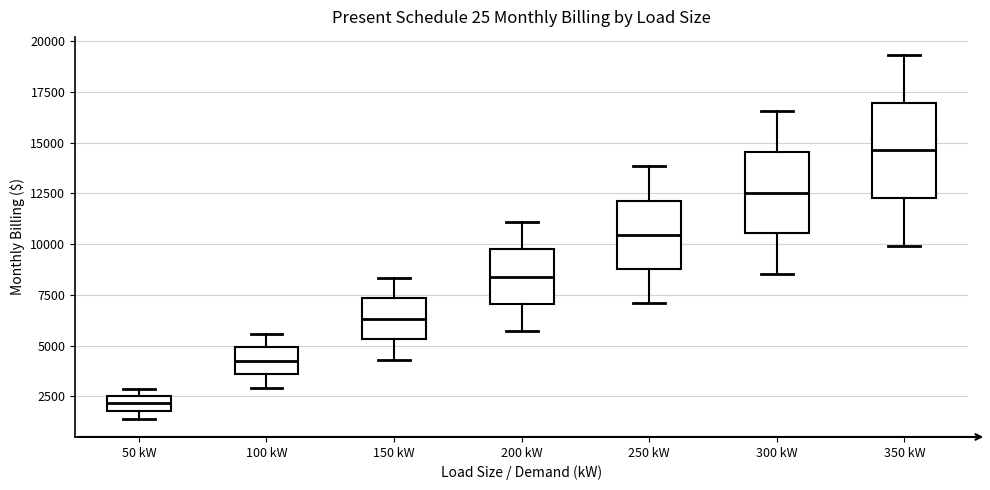

Which box is the tallest, from its lower edge to its upper edge?

350 kW